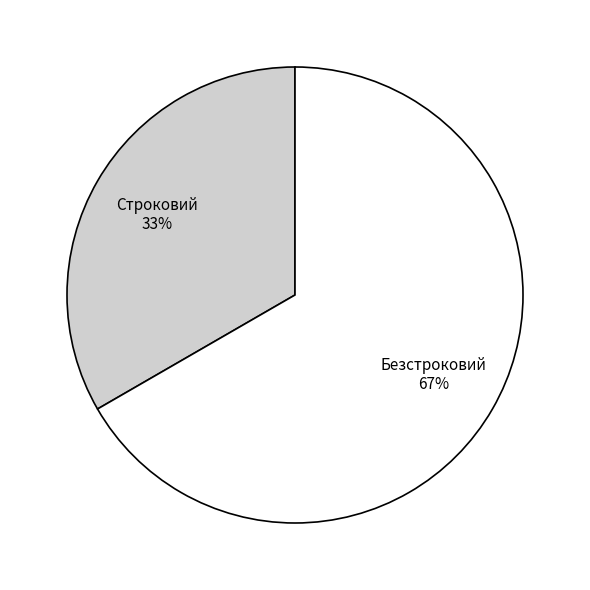

To the nearest percent, what is the average slice percentage?

50%